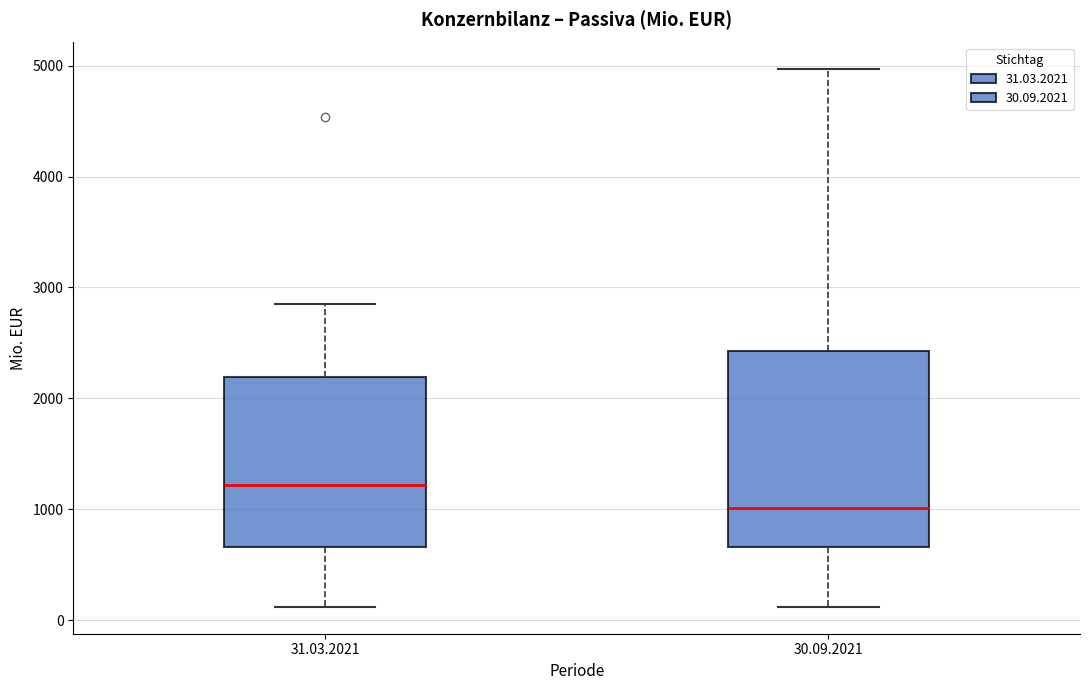

Where is the lower edge of the box for 31.03.2021 on the y-axis? The values are not printed on the chart, so give them approximately, as read against the axis.

700